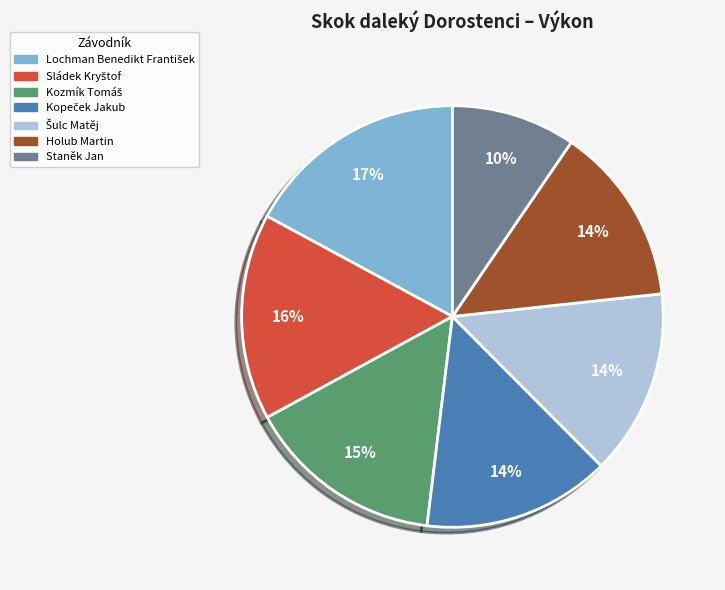

Is it true that Holub Martin is 21% of the pie?

False